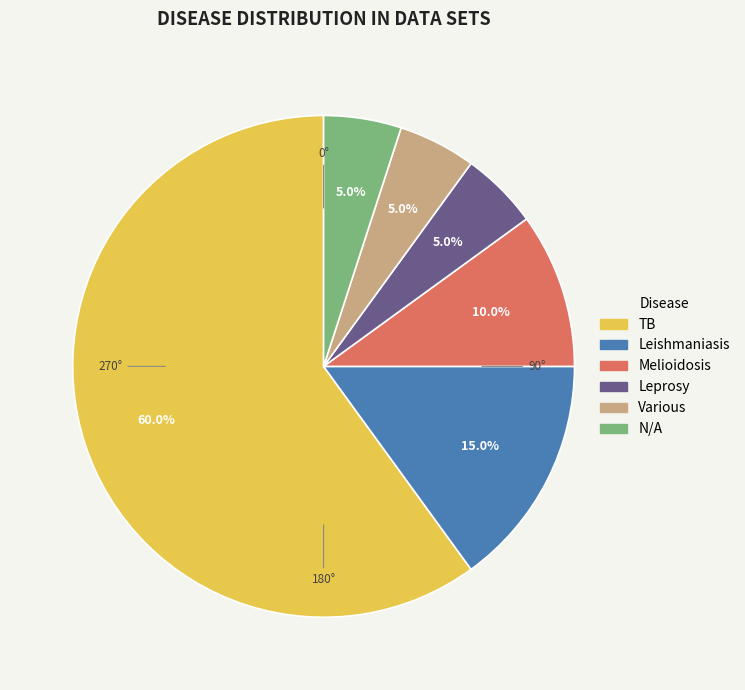

Approximately how many times larger is the value at N/A compared to TB?

0.1